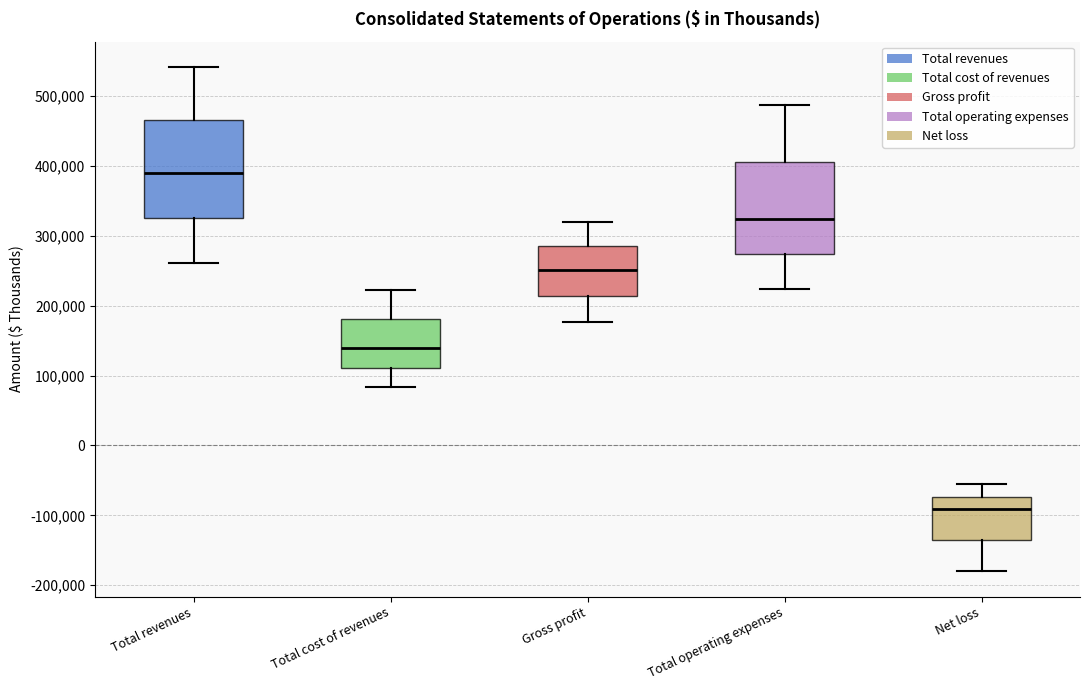

Reading left to right, transcribe this box plot: for each box, give where its median line is, the range the box spans, and where its two whiskers end, as read against the y-axis. The values are not printed on the chart, so give them approximately, as read against the axis.

Total revenues: median 390000, box 330000 to 470000, whiskers 260000 to 540000
Total cost of revenues: median 140000, box 110000 to 180000, whiskers 80000 to 220000
Gross profit: median 250000, box 210000 to 290000, whiskers 180000 to 320000
Total operating expenses: median 320000, box 270000 to 410000, whiskers 220000 to 490000
Net loss: median -90000, box -140000 to -70000, whiskers -180000 to -60000